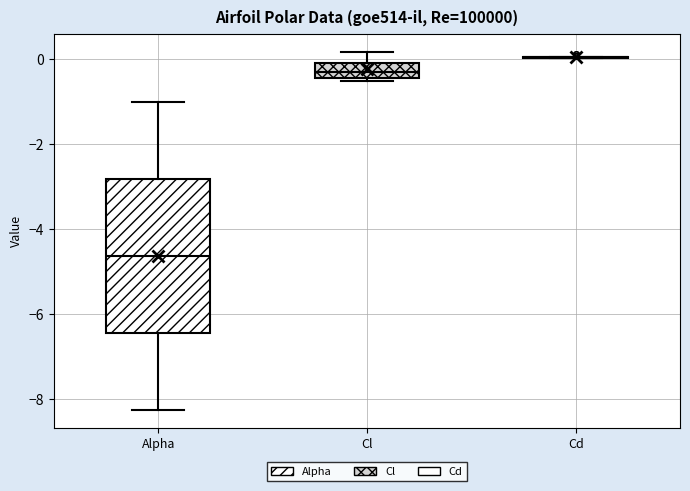

Reading left to right, read every box against the y-axis: the position of its median line, the range the box covers, and the ends of its whiskers. The values are not printed on the chart, so give them approximately, as read against the axis.

Alpha: median -4.6, box -6.4 to -2.8, whiskers -8.2 to -1.0
Cl: median -0.2, box -0.4 to 0.0, whiskers -0.6 to 0.2
Cd: box collapsed to a line at 0.0, whiskers 0.0 to 0.0